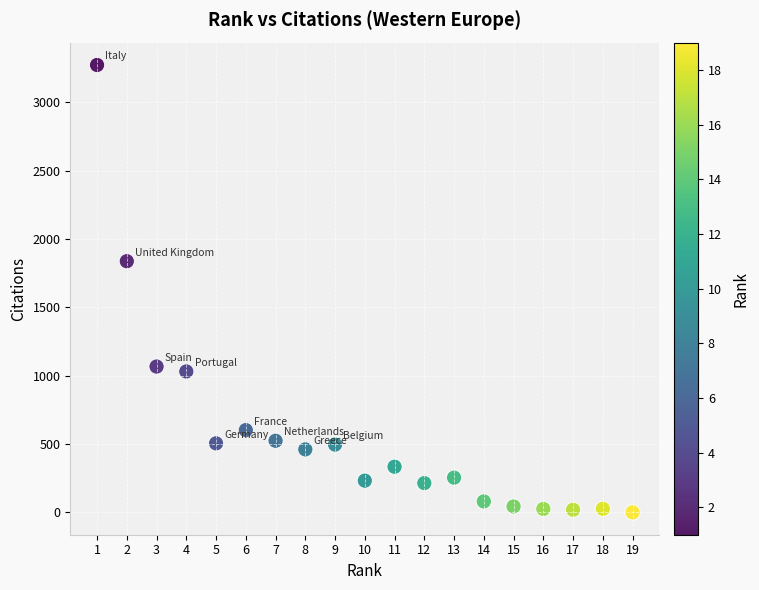

What is the range of Y values (max minus min)?

3274